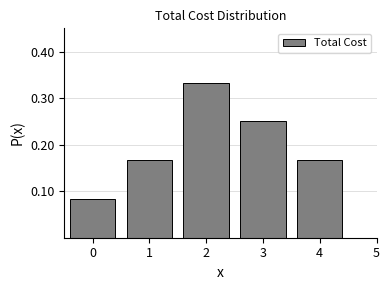

Count the values in the range 0 to 1.

5